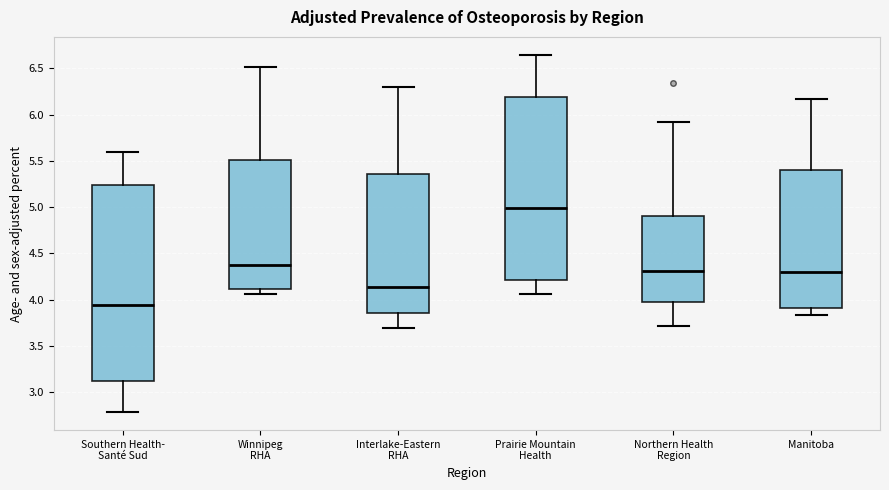

Which box is the tallest, from its lower edge to its upper edge?

Southern Health- Santé Sud